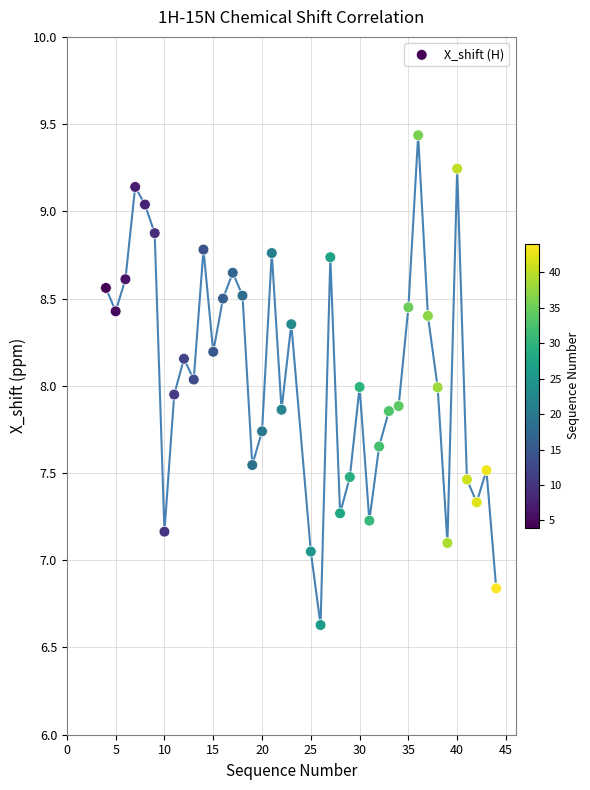

What is the range of Y values (max minus min)?

2.8